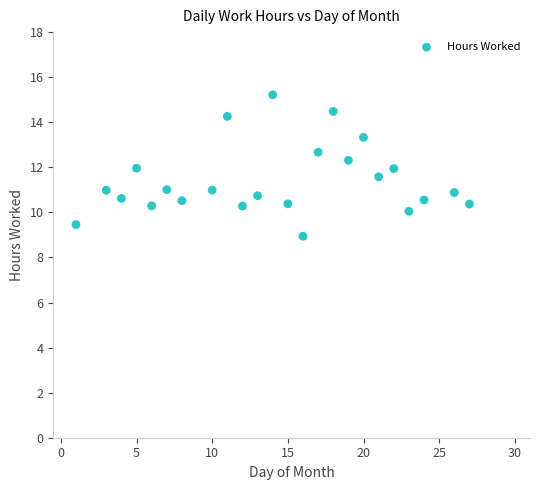

What is the range of X values (max minus min)?

26.0